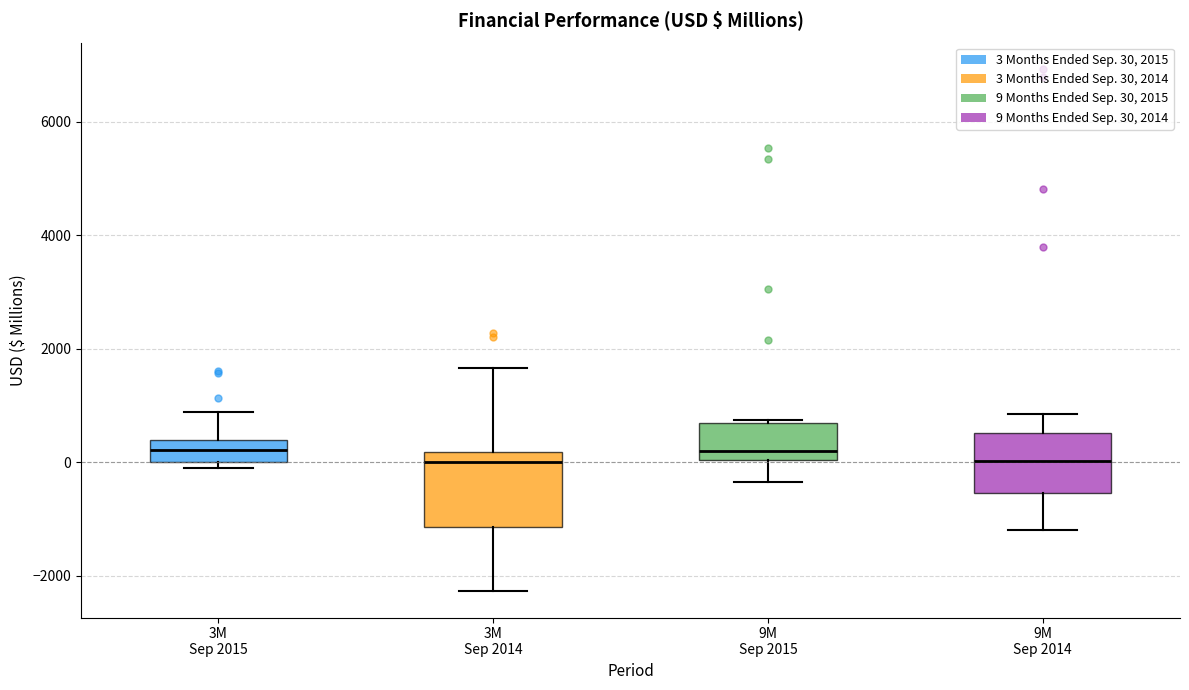

Reading left to right, read every box against the y-axis: the position of its median line, the range the box covers, and the ends of its whiskers. The values are not printed on the chart, so give them approximately, as read against the axis.

3M Sep 2015: median 200, box 0 to 400, whiskers -200 to 800
3M Sep 2014: median 0, box -1200 to 200, whiskers -2200 to 1600
9M Sep 2015: median 200, box 0 to 600, whiskers -400 to 800
9M Sep 2014: median 0, box -600 to 600, whiskers -1200 to 800